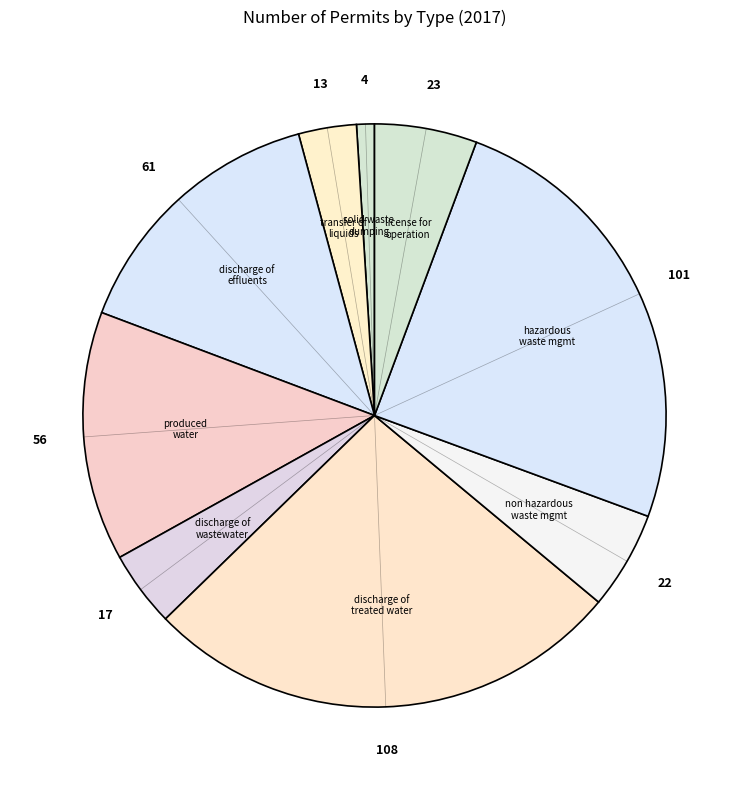

How many segments does this pie chart have?

9